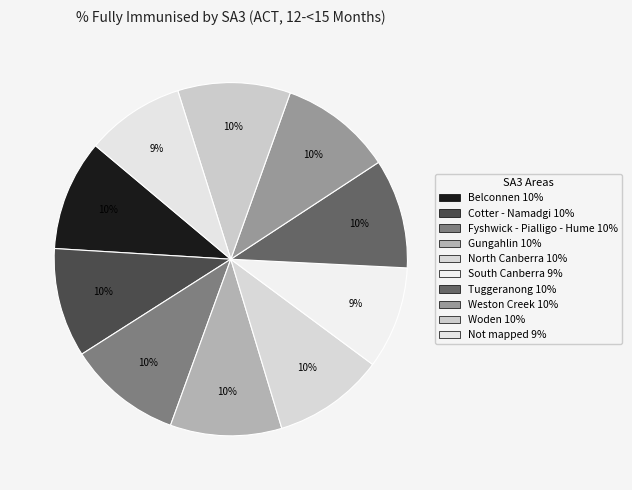

The Belconnen slice represents 10% of the pie. True or false?

True